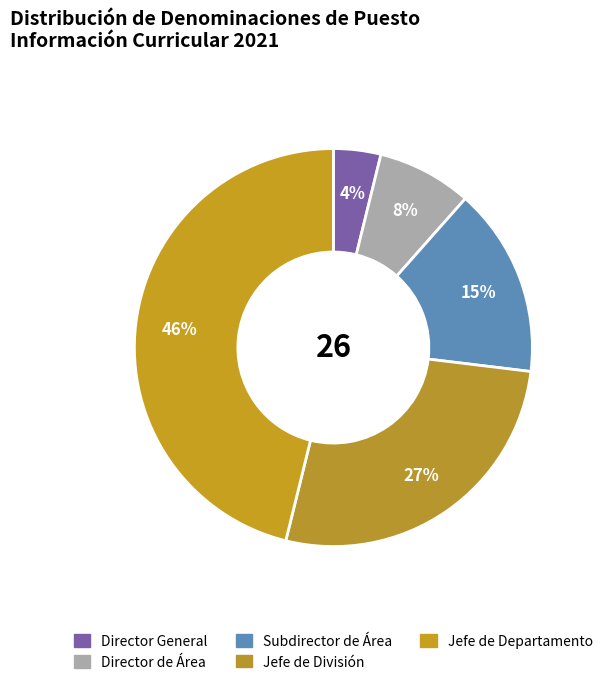

Count the number of slices in the pie.

5